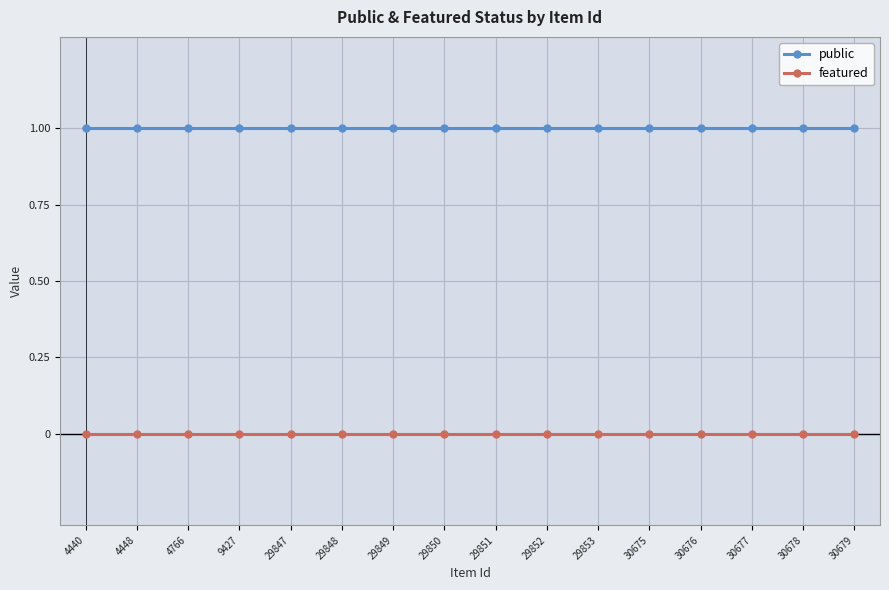

True or false: featured and public intersect in this chart.

False